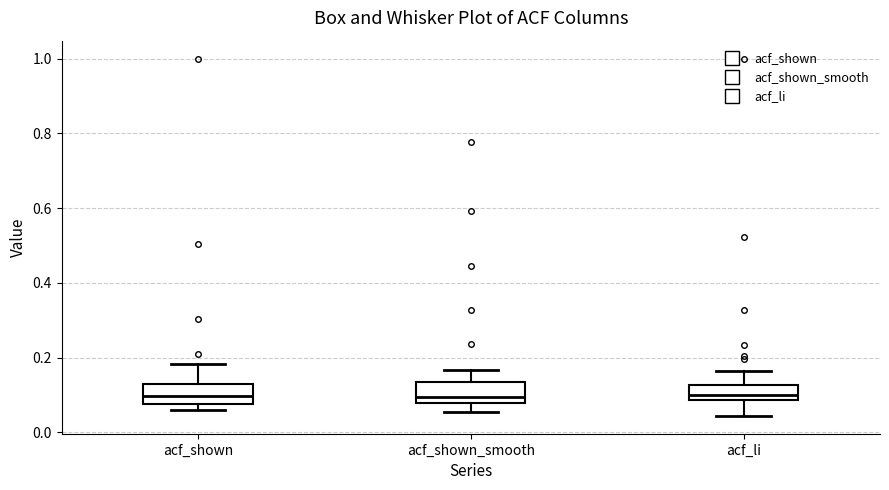

Reading left to right, transcribe this box plot: for each box, give where its median line is, the range the box spans, and where its two whiskers end, as read against the y-axis. The values are not printed on the chart, so give them approximately, as read against the axis.

acf_shown: median 0.10, box 0.08 to 0.12, whiskers 0.06 to 0.18
acf_shown_smooth: median 0.10, box 0.08 to 0.14, whiskers 0.06 to 0.16
acf_li: median 0.10, box 0.08 to 0.12, whiskers 0.04 to 0.16